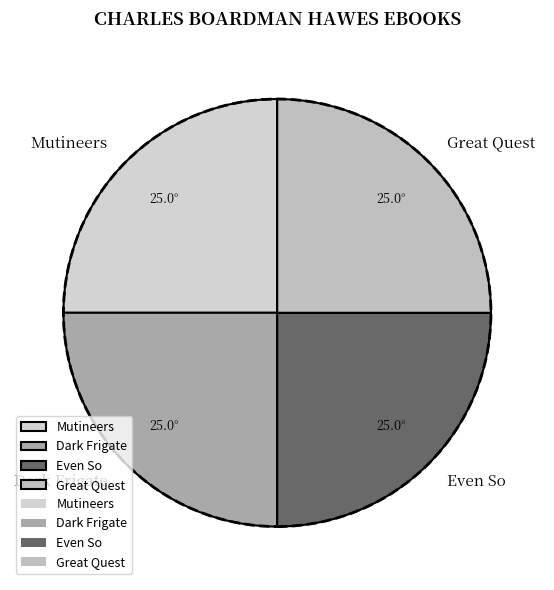

Is there any slice that represents more than half of the pie?

No